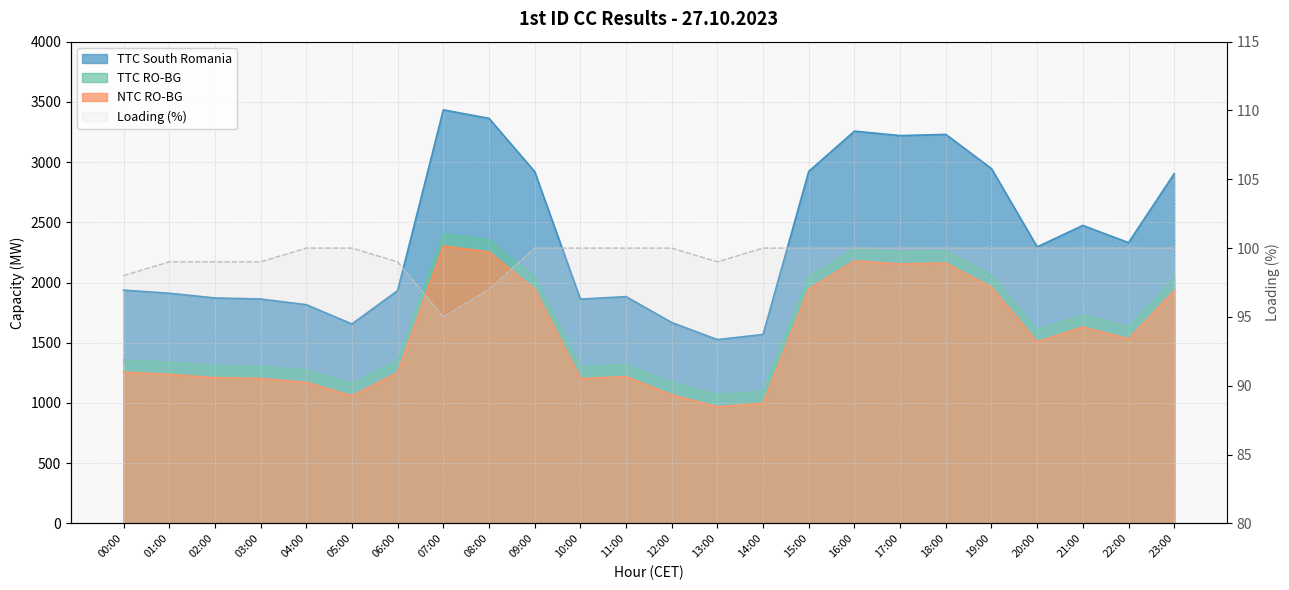

Between 18:00 and 14:00, which is larger?

18:00